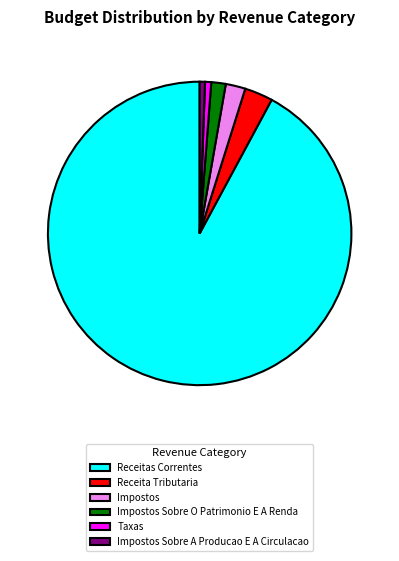

The Receita Tributaria slice represents 13% of the pie. True or false?

False